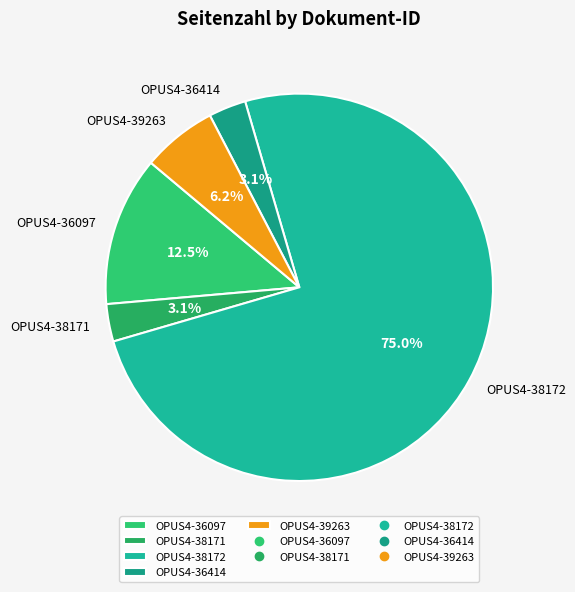

To the nearest percent, what is the difference between the largest and smallest slice percentages?

72%